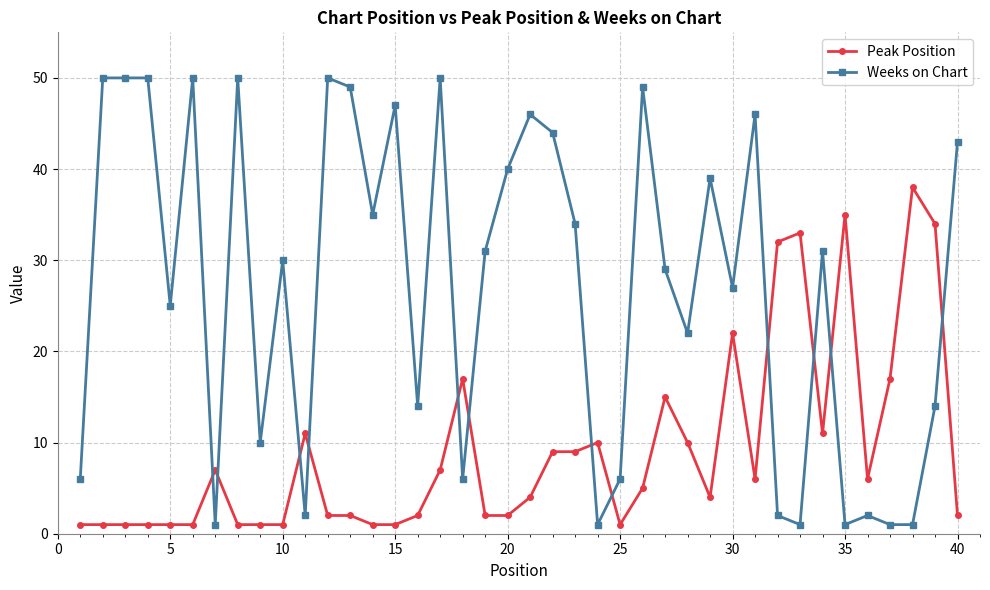

Reading left to right, list all the values displayed in this chart.

Peak Position: 1	1	1	1	1	1	7	1	1	1	11	2	2	1	1	2	7	17	2	2	4	9	9	10	1	5	15	10	4	22	6	32	33	11	35	6	17	38	34	2
Weeks on Chart: 6	50	50	50	25	50	1	50	10	30	2	50	49	35	47	14	50	6	31	40	46	44	34	1	6	49	29	22	39	27	46	2	1	31	1	2	1	1	14	43